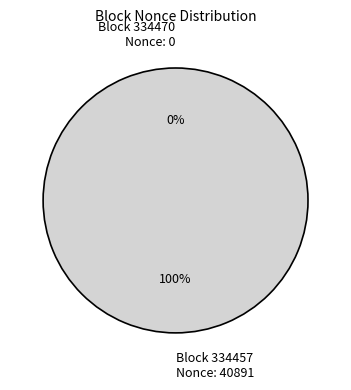

How many slices are in this pie chart?

2